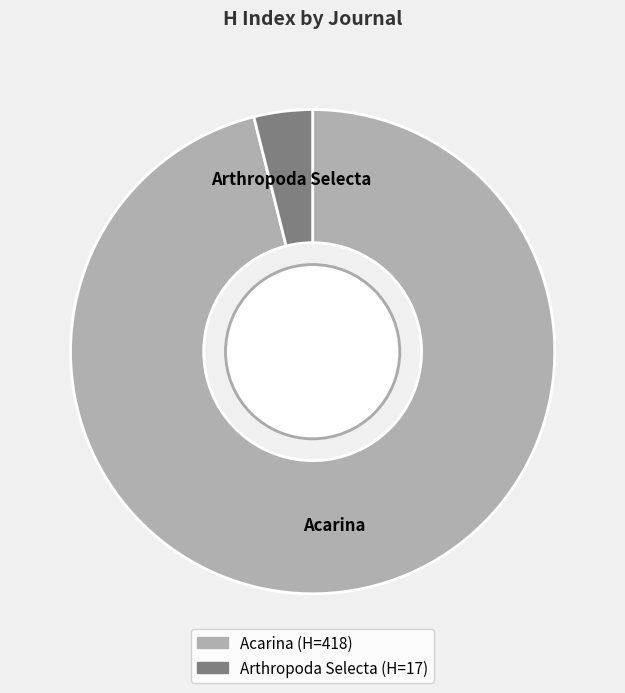

Is the sum of Arthropoda Selecta and Acarina greater than half?

Yes